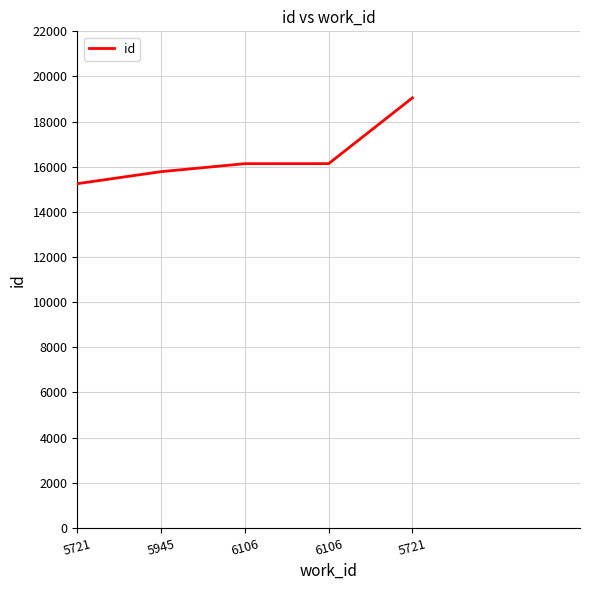

How many lines are shown in the chart?

1